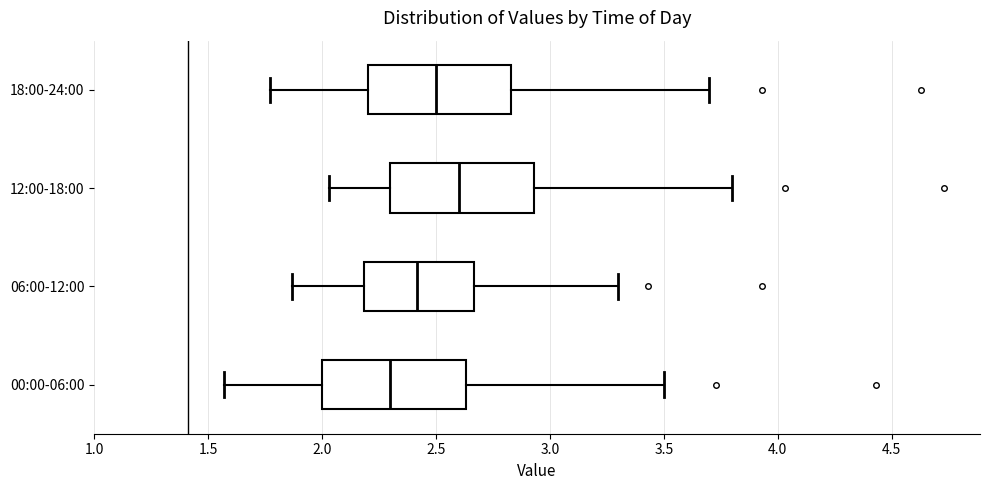

Reading bottom to top, transcribe this box plot: for each box, give where its median line is, the range the box spans, and where its two whiskers end, as read against the x-axis. The values are not printed on the chart, so give them approximately, as read against the axis.

00:00-06:00: median 2.30, box 2.00 to 2.65, whiskers 1.55 to 3.50
06:00-12:00: median 2.40, box 2.20 to 2.65, whiskers 1.85 to 3.30
12:00-18:00: median 2.60, box 2.30 to 2.95, whiskers 2.05 to 3.80
18:00-24:00: median 2.50, box 2.20 to 2.85, whiskers 1.75 to 3.70